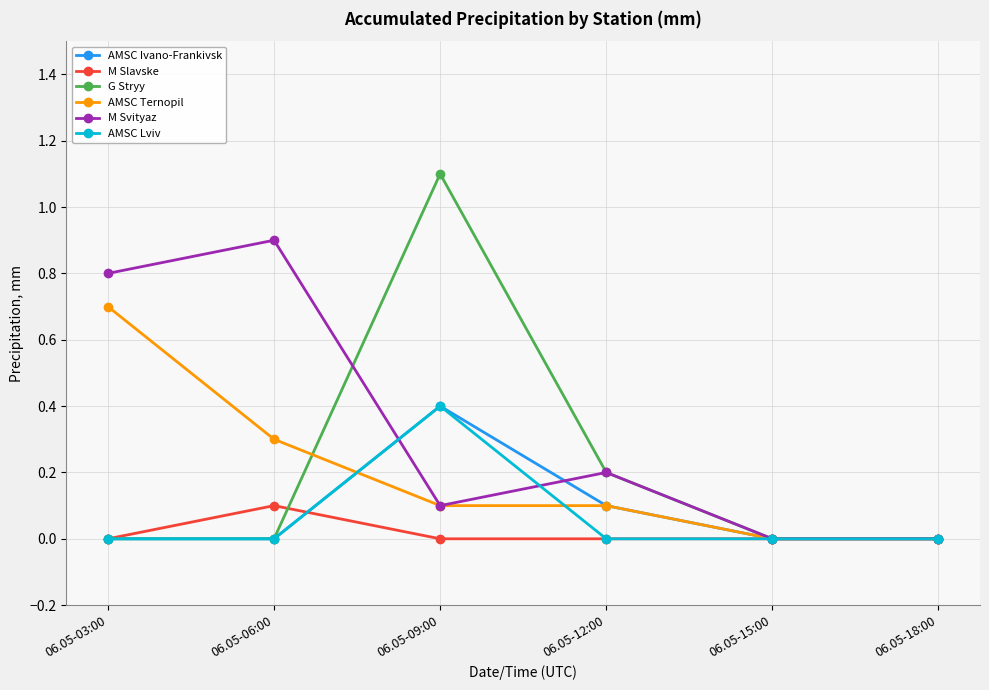

Where is the first local maximum for M Slavske?

06.05-06:00